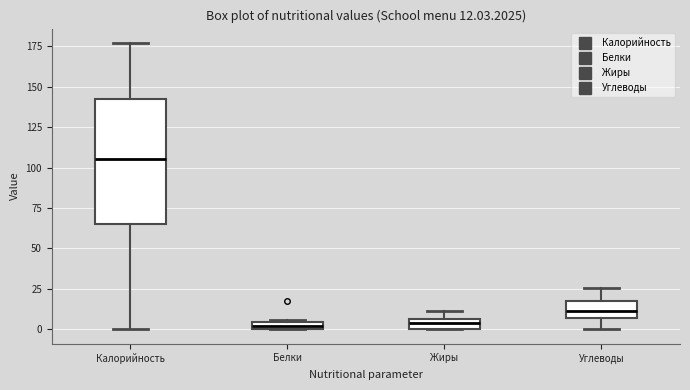

Which box's median line is the highest?

Калорийность